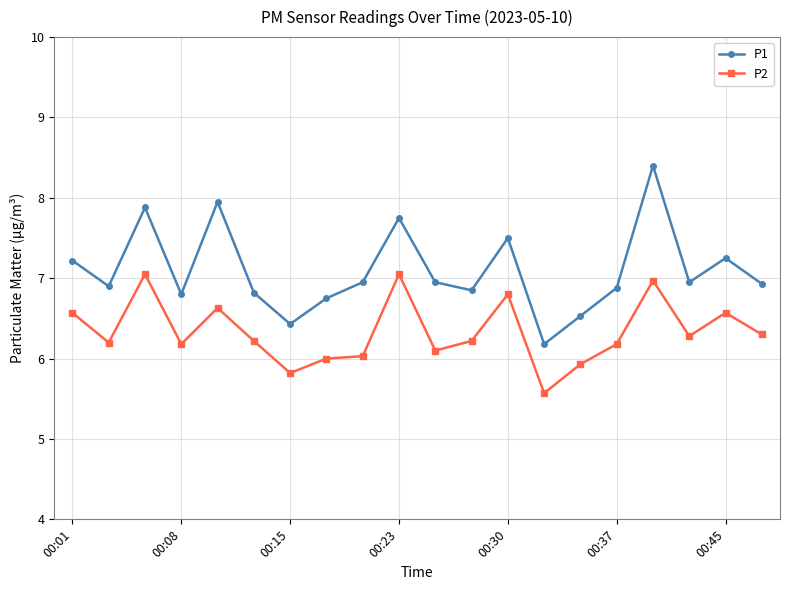

Does the chart display data point markers on the line(s)?

Yes